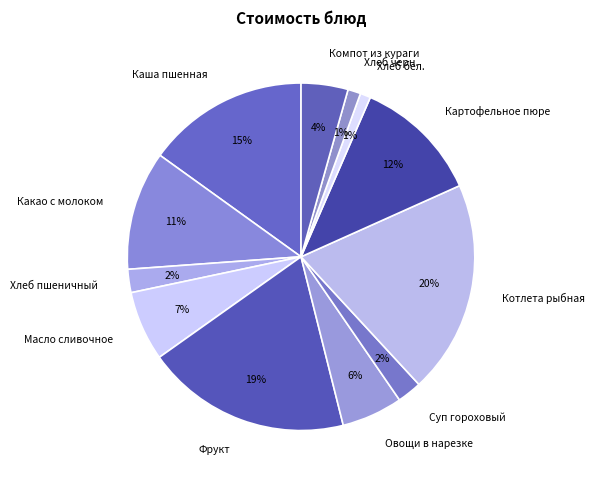

What percentage is the Какао с молоком slice, to the nearest percent?

11%